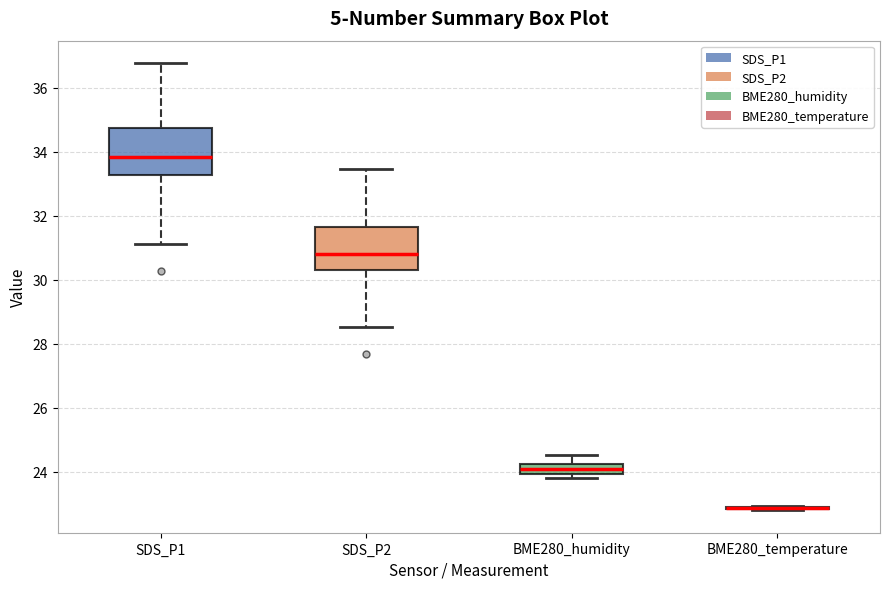

Reading left to right, transcribe this box plot: for each box, give where its median line is, the range the box spans, and where its two whiskers end, as read against the y-axis. The values are not printed on the chart, so give them approximately, as read against the axis.

SDS_P1: median 33.8, box 33.2 to 34.8, whiskers 31.2 to 36.8
SDS_P2: median 30.8, box 30.4 to 31.6, whiskers 28.6 to 33.4
BME280_humidity: median 24.0 (inside the box), box 24.0 to 24.2, whiskers 23.8 to 24.6
BME280_temperature: box collapsed to a line at 22.8, whiskers 22.8 to 23.0